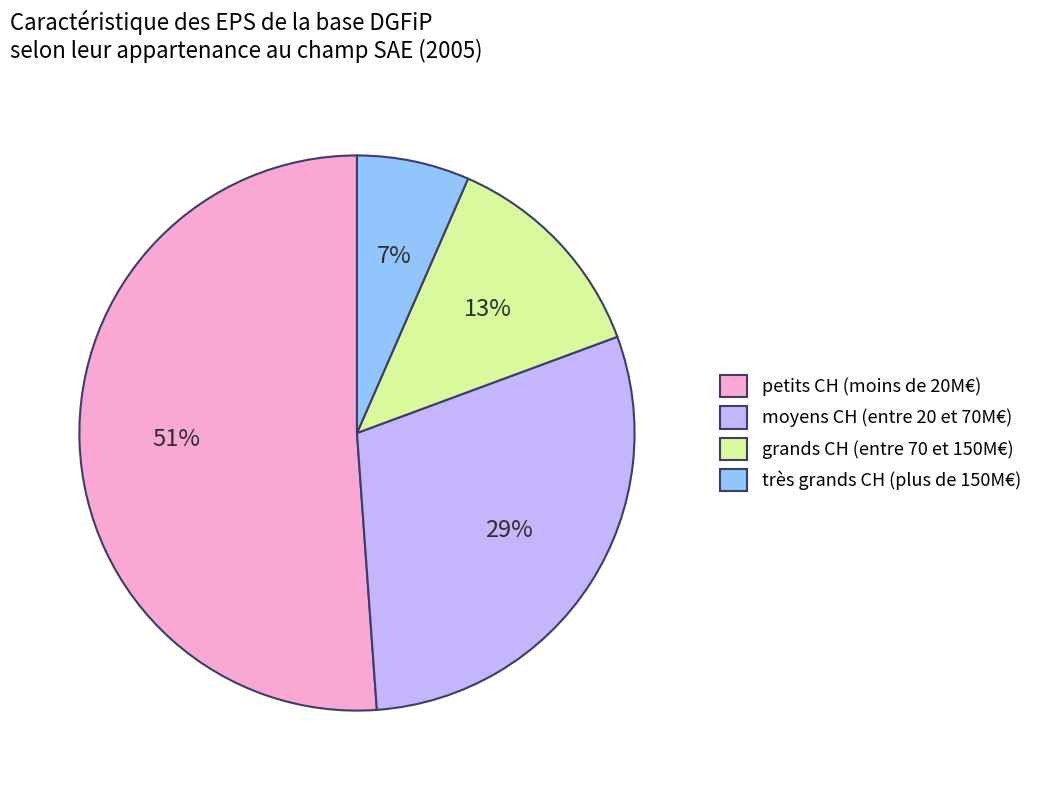

Is it true that grands CH (entre 70 et 150M€) is 21% of the pie?

False